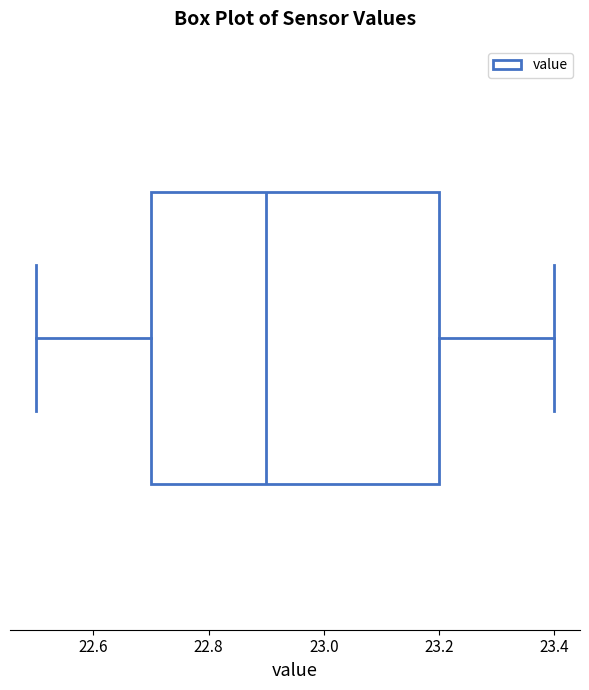

Transcribe this box plot: give where the median line is, the range the box spans, and where the two whiskers end, as read against the x-axis. The values are not printed on the chart, so give them approximately, as read against the axis.

median 22.9, box 22.7 to 23.2, whiskers 22.5 to 23.4